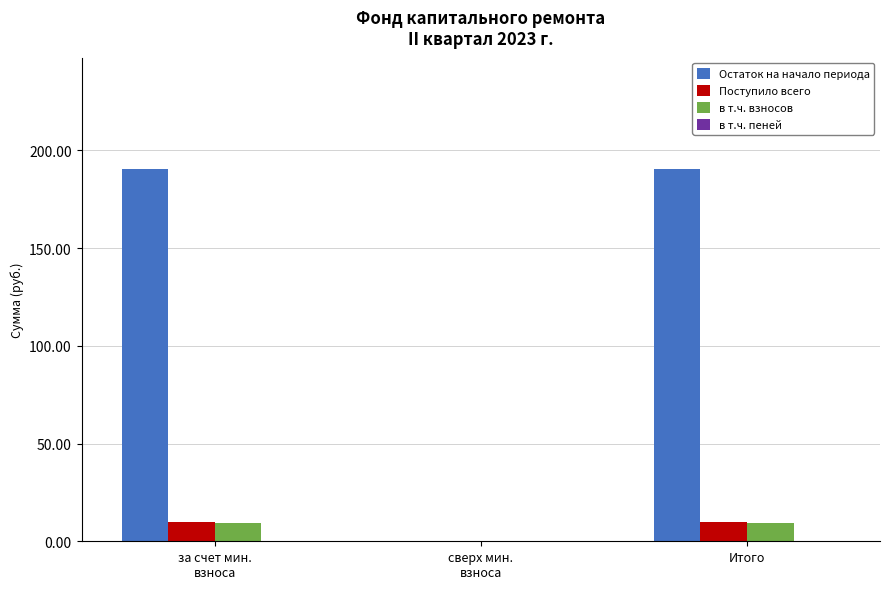

Count the number of categories in the chart.

3